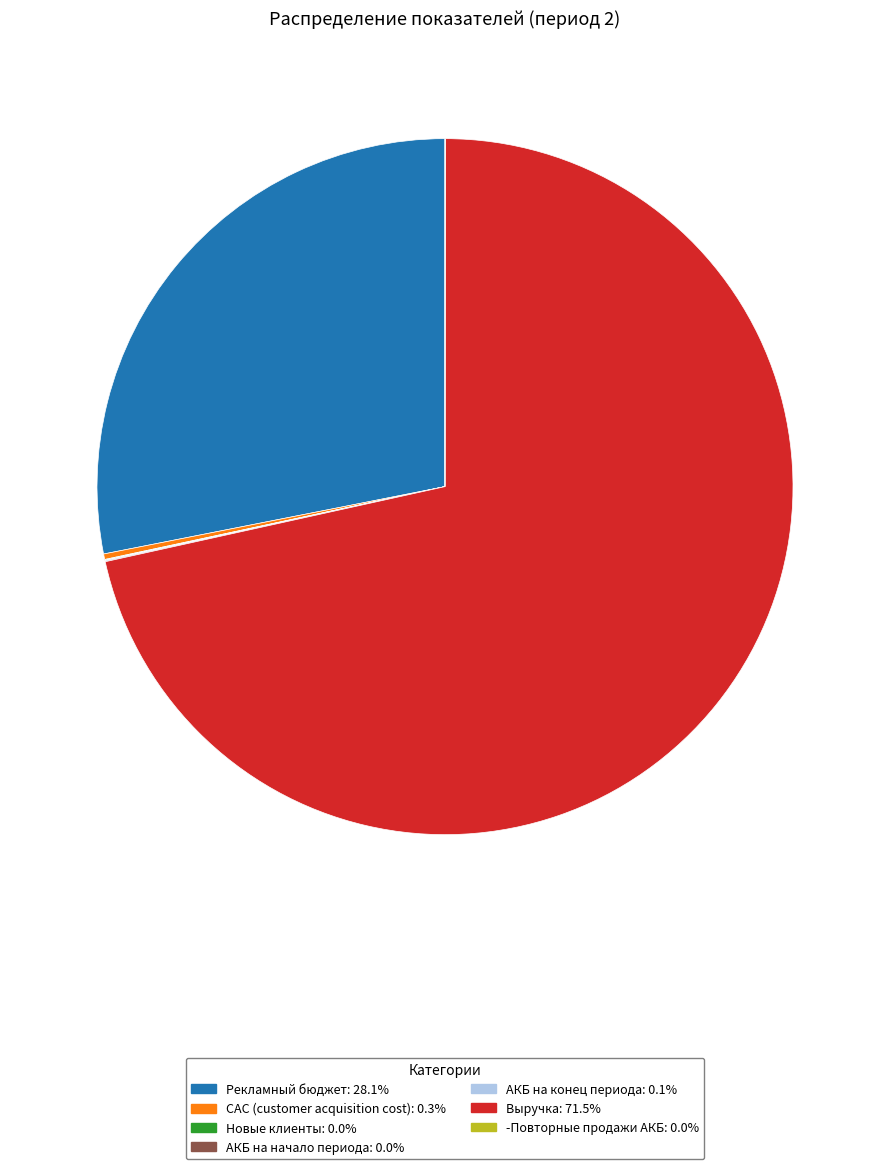

Is there any slice that represents more than half of the pie?

Yes